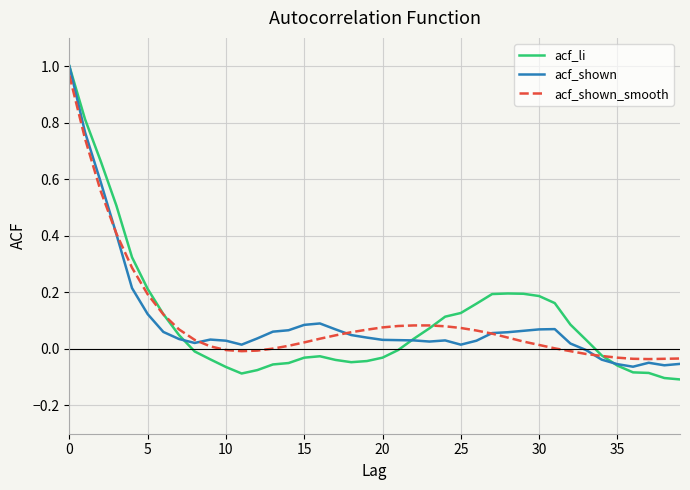

Which series has the widest spread of values?

acf_li